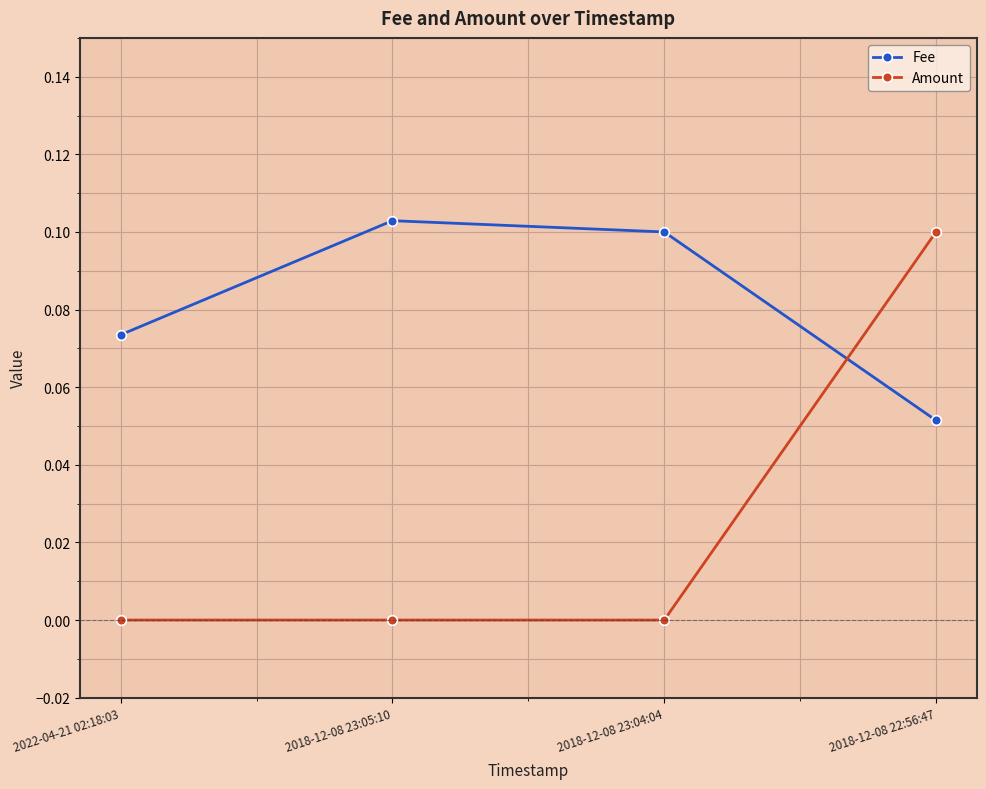

What are all the series names shown in the legend?

Fee, Amount